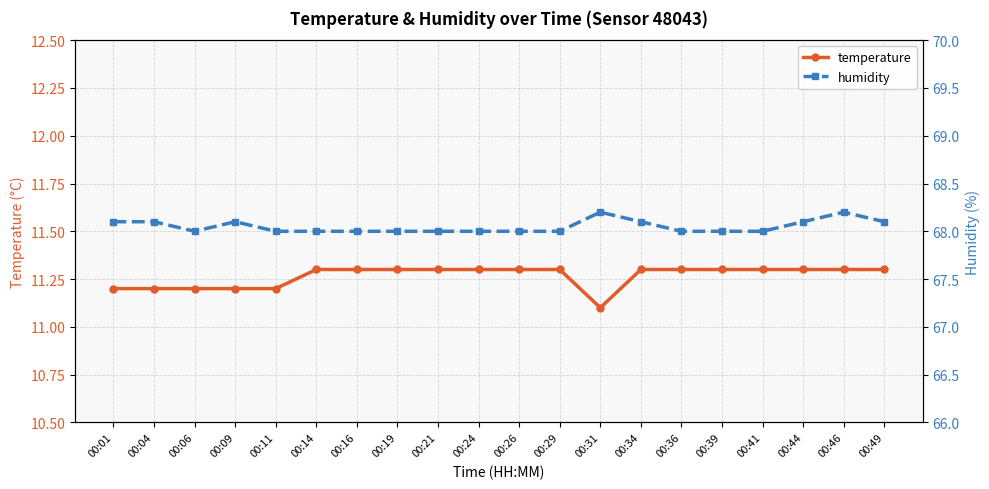

What is the minimum value for temperature?

11.1